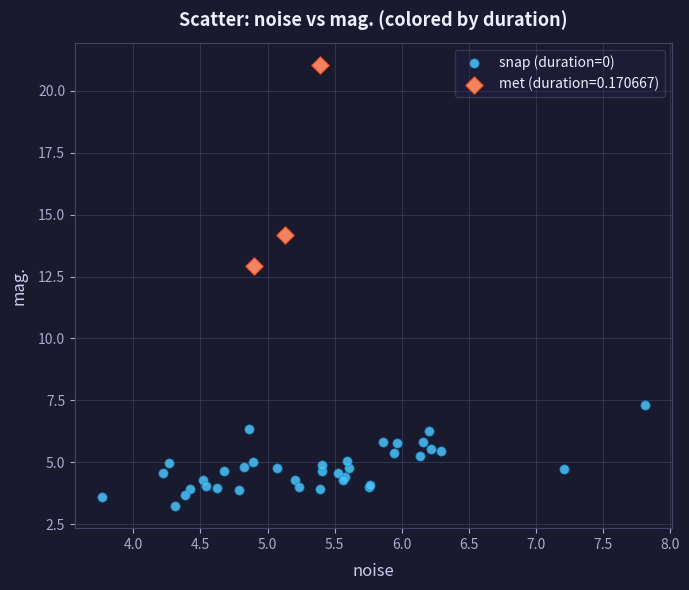

Which series has the widest spread of Y values?

met (duration=0.170667)